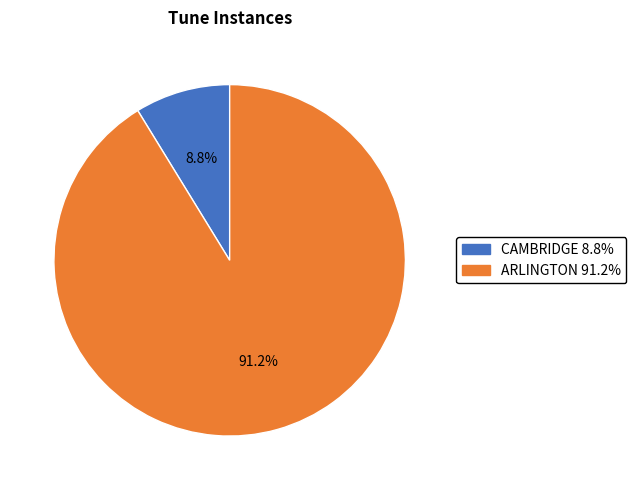

What is the largest slice in the pie chart?

ARLINGTON